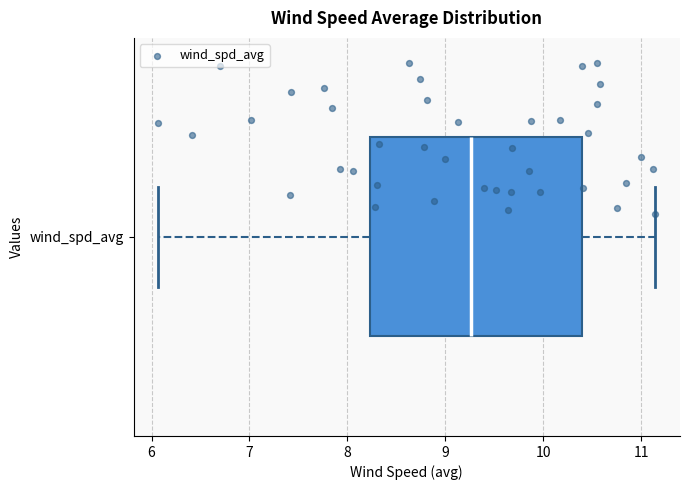

Read this box plot against the x-axis: the position of the median line, the range covered by the box, and the ends of both whiskers. The values are not printed on the chart, so give them approximately, as read against the axis.

median 9.3, box 8.2 to 10.4, whiskers 6.1 to 11.1